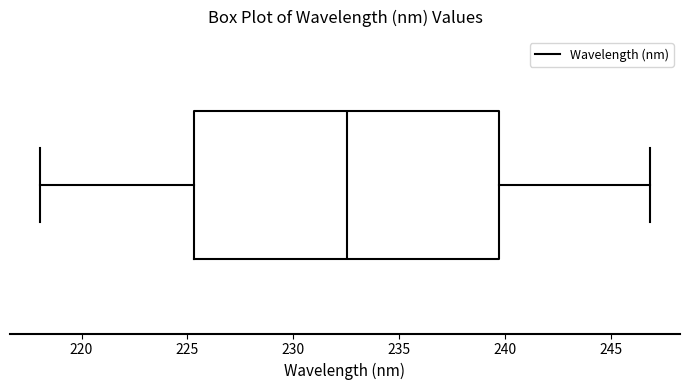

Where is the right edge of the box on the x-axis? The values are not printed on the chart, so give them approximately, as read against the axis.

239.5